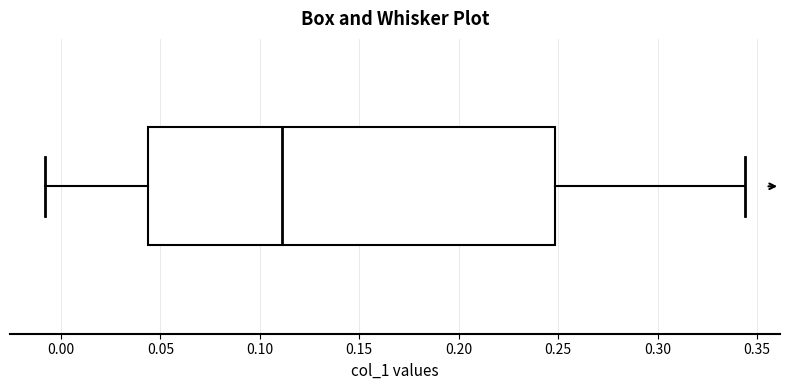

Read this box plot against the x-axis: the position of the median line, the range covered by the box, and the ends of both whiskers. The values are not printed on the chart, so give them approximately, as read against the axis.

median 0.110, box 0.045 to 0.250, whiskers -0.010 to 0.345